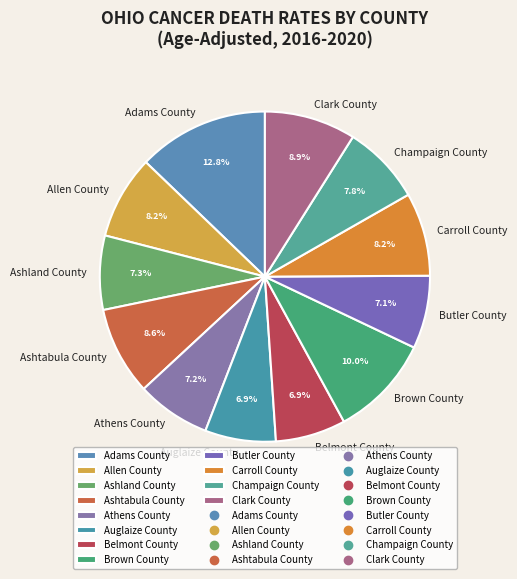

Does any single category account for the majority?

No